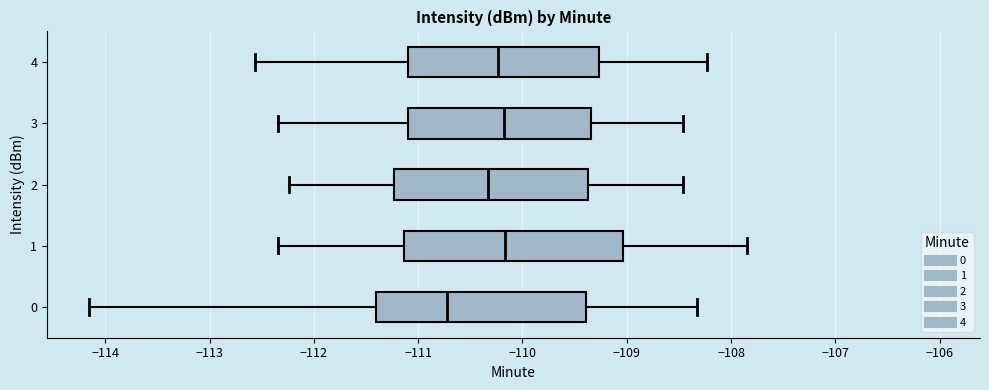

Where is the left edge of the box at y = 1 on the x-axis? The values are not printed on the chart, so give them approximately, as read against the axis.

-111.1